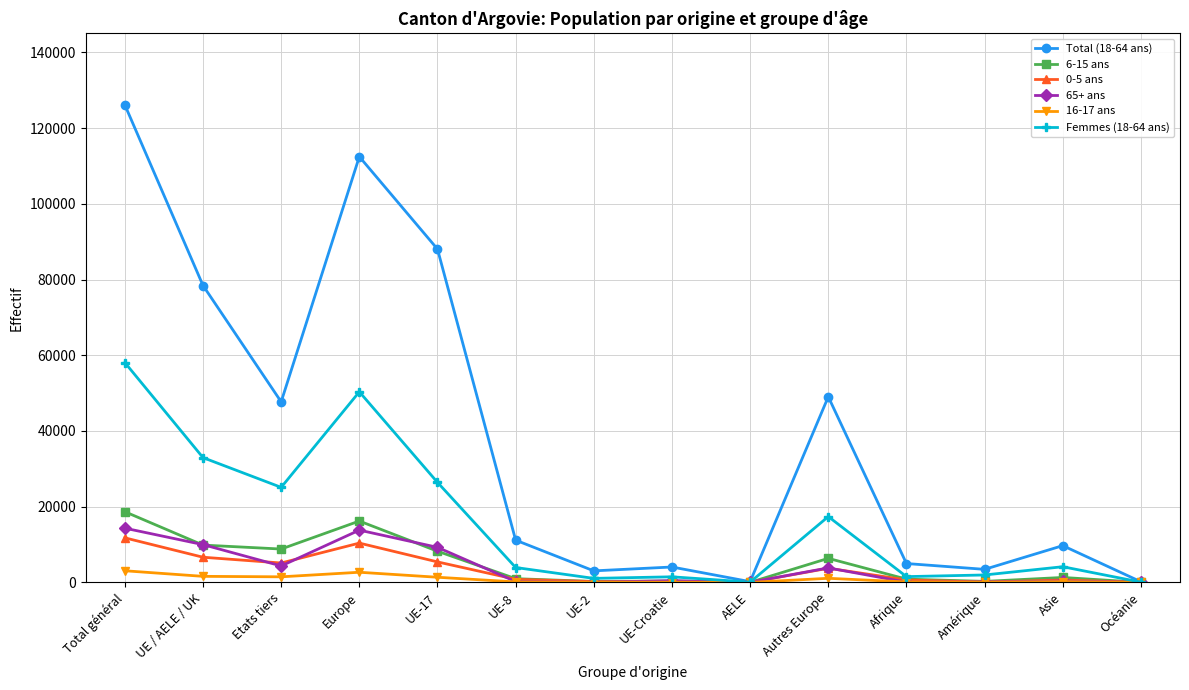

How many lines are shown in the chart?

6